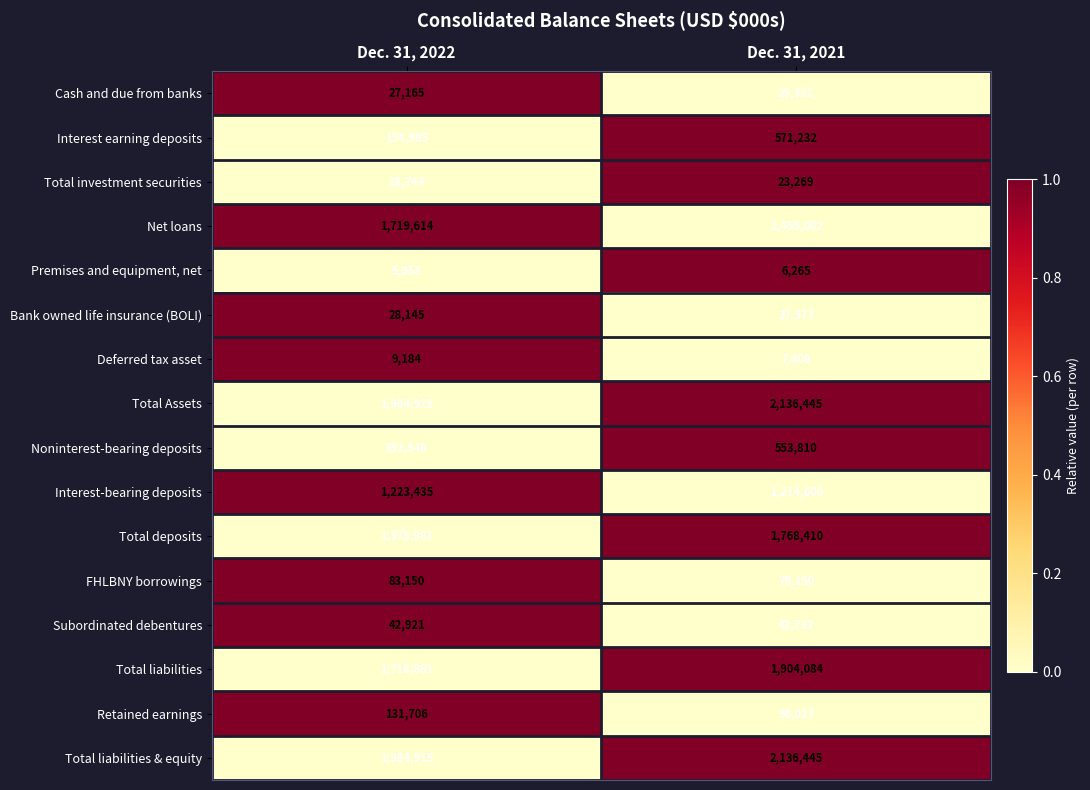

What is the difference between the Noninterest-bearing deposits values at Dec. 31, 2021 and Dec. 31, 2022?

201264